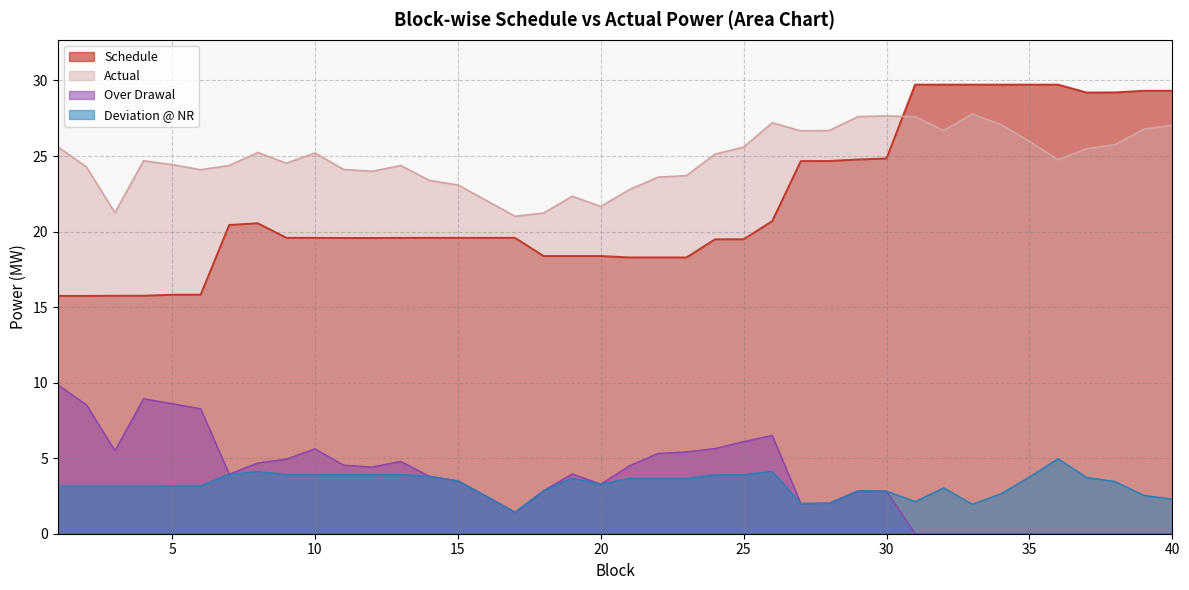

Where is the first local minimum for Schedule?

37